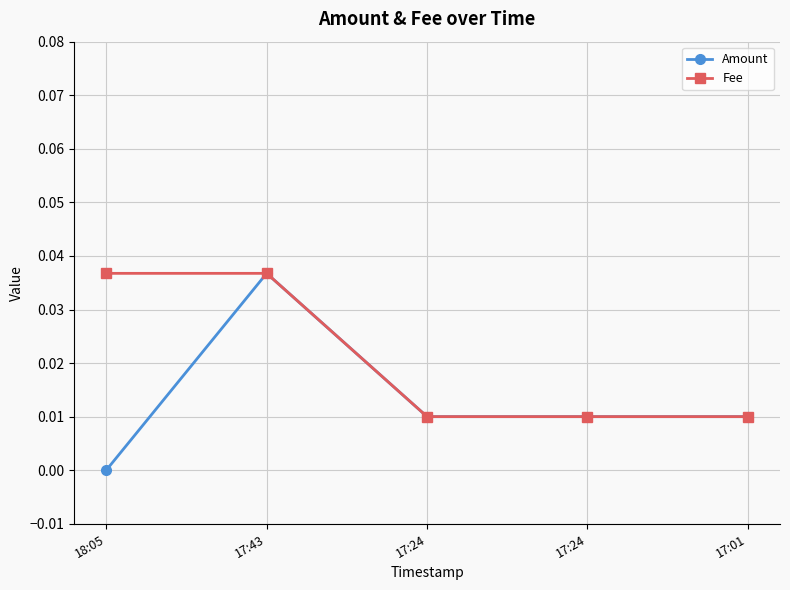

True or false: Amount has a value of 0.0 at 17:24.

True